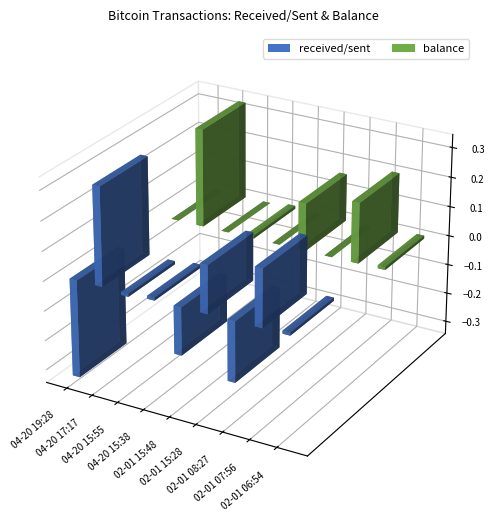

Which series has the largest total across all categories?

balance